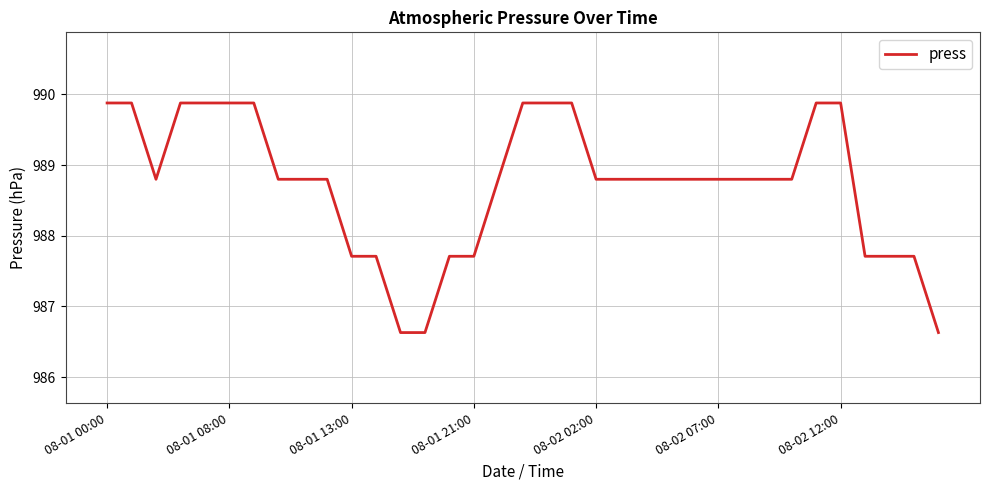

What is the maximum value shown in the chart?

989.9